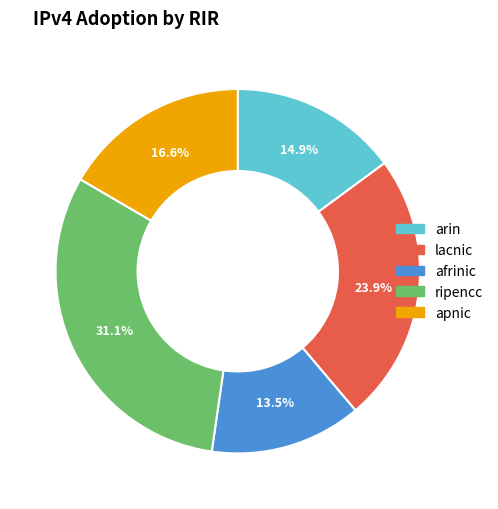

Does any single category account for the majority?

No